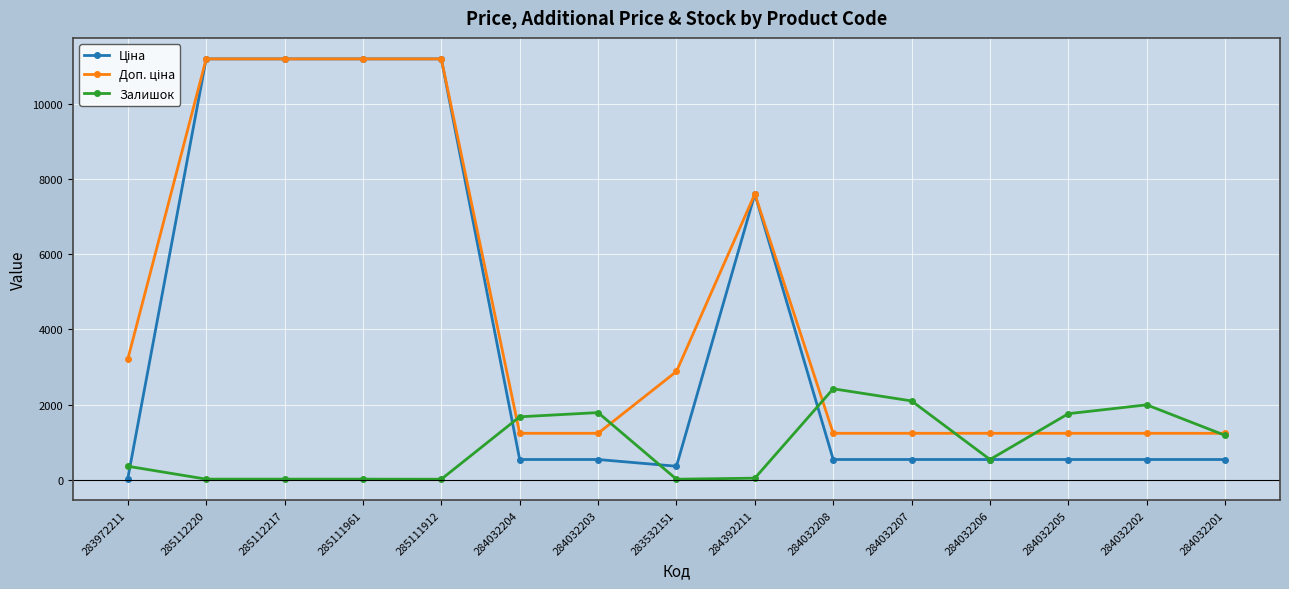

What is the highest value of the Залишок series?

2419.0